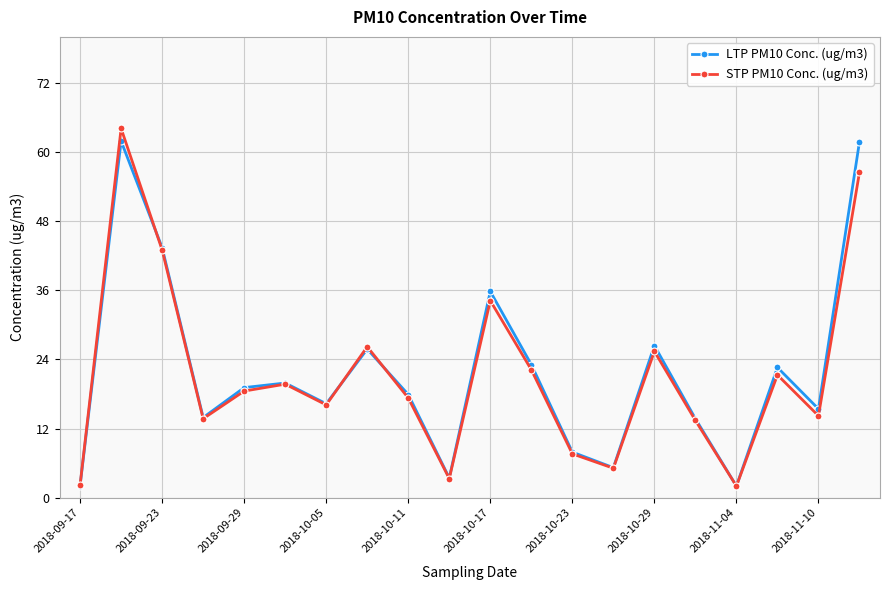

True or false: STP PM10 Conc. (ug/m3) has more than 2 points higher than both neighbors.

True